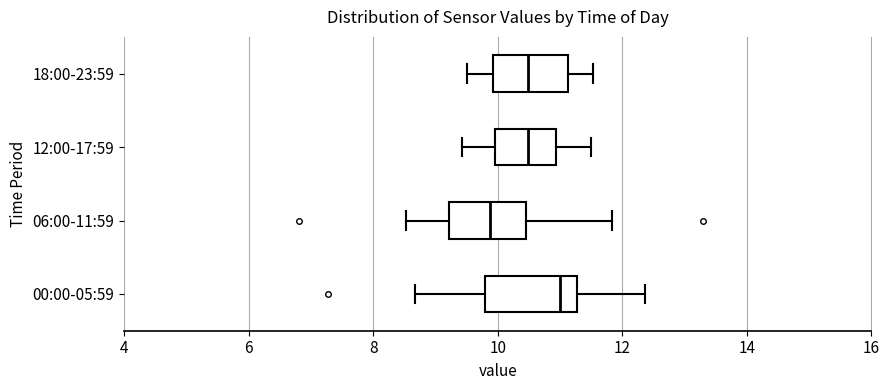

Which box's median line is the furthest to the right?

00:00-05:59